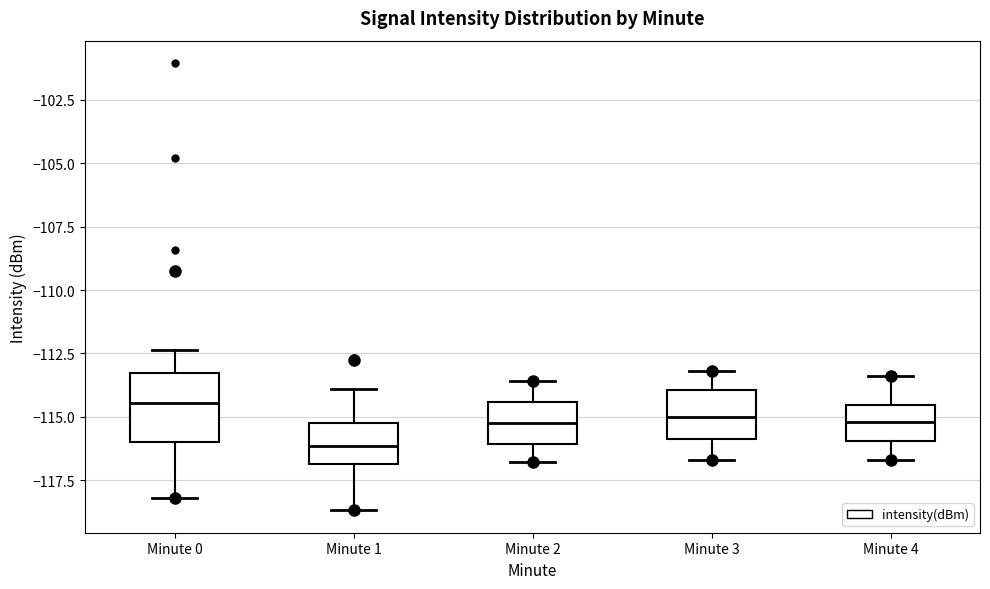

Where does the median line of the box for Minute 4 sit on the y-axis? The values are not printed on the chart, so give them approximately, as read against the axis.

-115.0